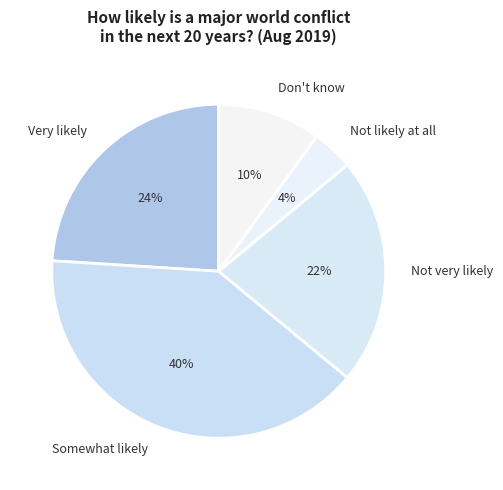

To the nearest percent, what is the average slice percentage?

20%